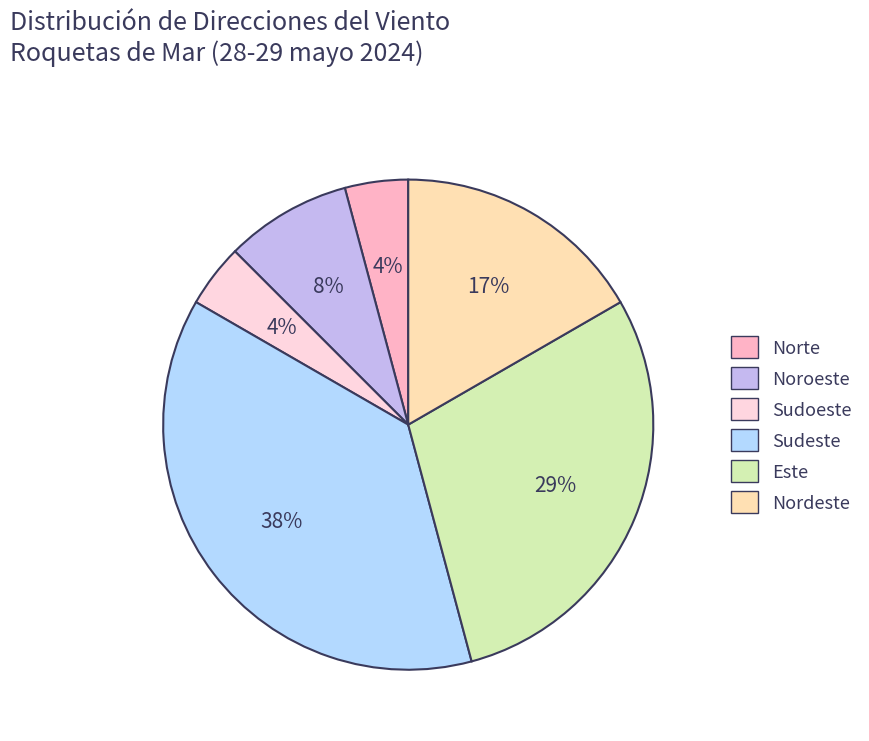

Combined, do Nordeste and Este account for over 50%?

No